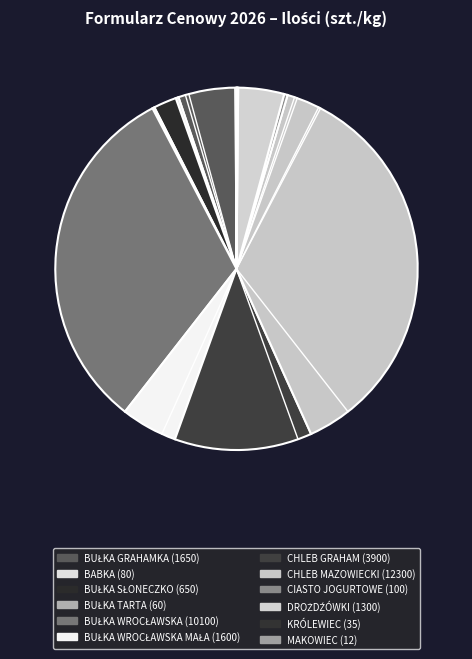

Count the number of slices in the pie.

12